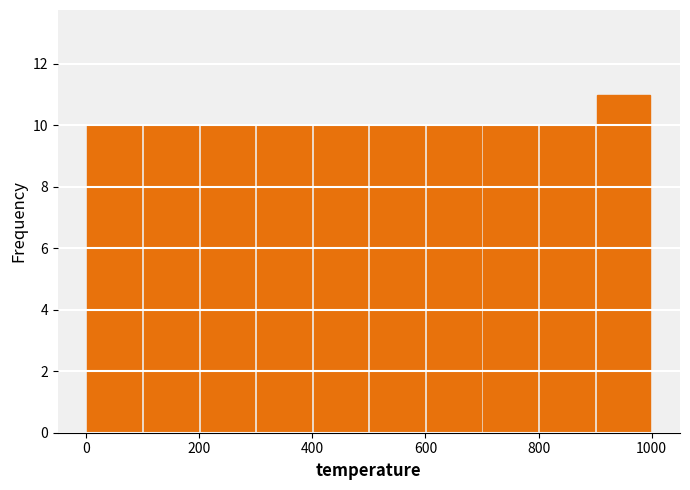

Reading left to right, list every bar in this chart as the range it spans on the x-axis followed by its height. The values are not printed on the chart, so give them approximately, as read against the axis.

0 to 100: 10
100 to 200: 10
200 to 300: 10
300 to 400: 10
400 to 500: 10
500 to 600: 10
600 to 700: 10
700 to 800: 10
800 to 900: 10
900 to 1000: 11